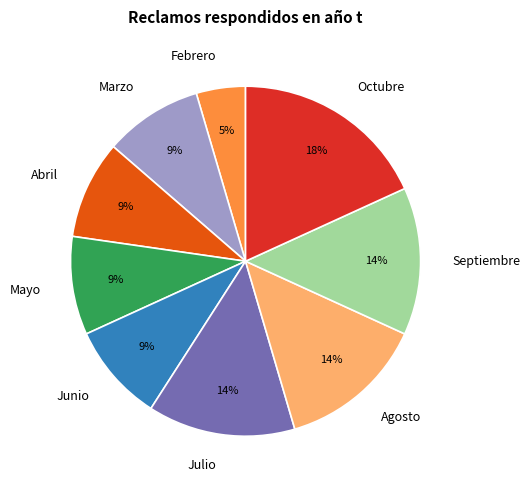

What percentage is the Septiembre slice, to the nearest percent?

14%